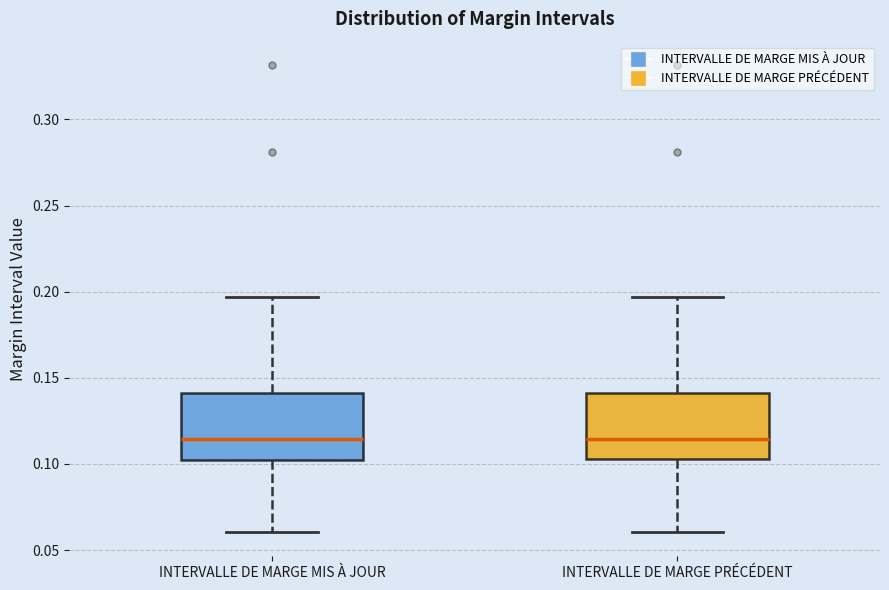

Reading left to right, read every box against the y-axis: the position of its median line, the range the box covers, and the ends of its whiskers. The values are not printed on the chart, so give them approximately, as read against the axis.

INTERVALLE DE MARGE MIS À JOUR: median 0.115, box 0.100 to 0.140, whiskers 0.060 to 0.195
INTERVALLE DE MARGE PRÉCÉDENT: median 0.115, box 0.105 to 0.140, whiskers 0.060 to 0.195